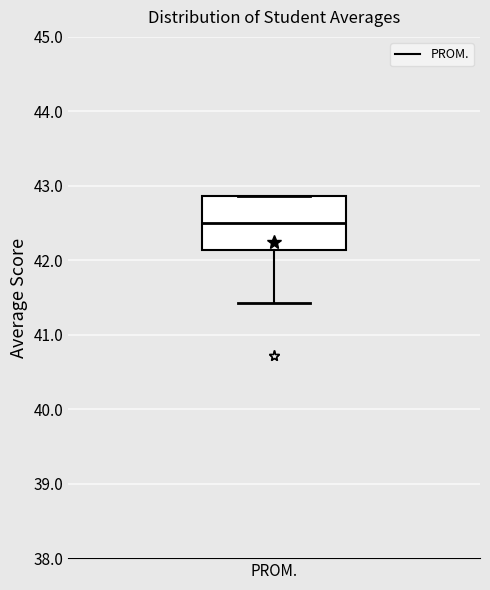

Read this box plot against the y-axis: the position of the median line, the range covered by the box, and the ends of both whiskers. The values are not printed on the chart, so give them approximately, as read against the axis.

median 42.5, box 42.1 to 42.9, whiskers 41.4 to 42.9